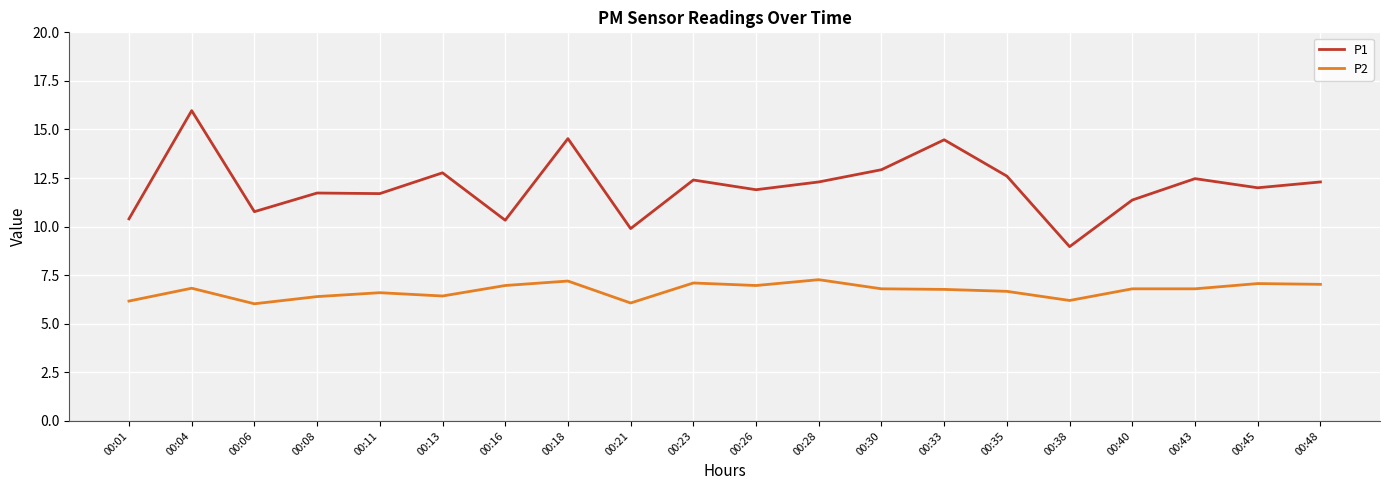

Which series has the largest range (max minus min)?

P1